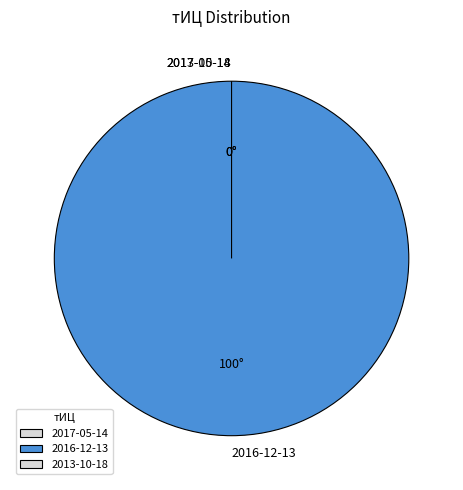

To the nearest percent, what is the difference between the 2016-12-13 and 2013-10-18 slice percentages?

100%